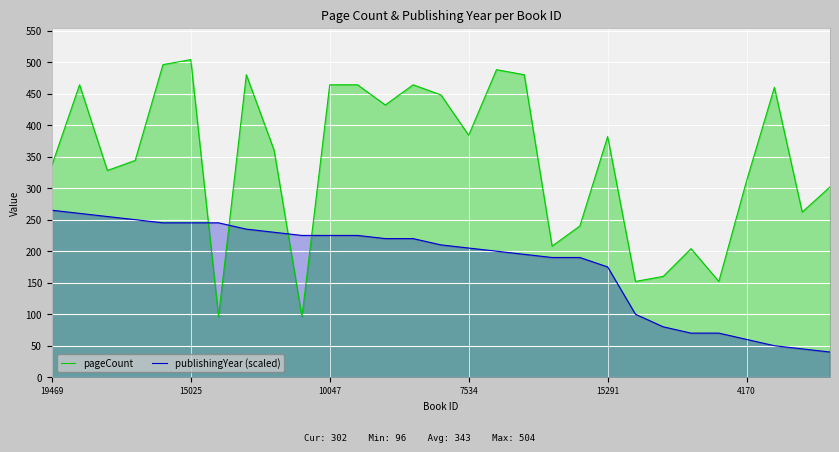

What is the minimum value for pageCount?

96